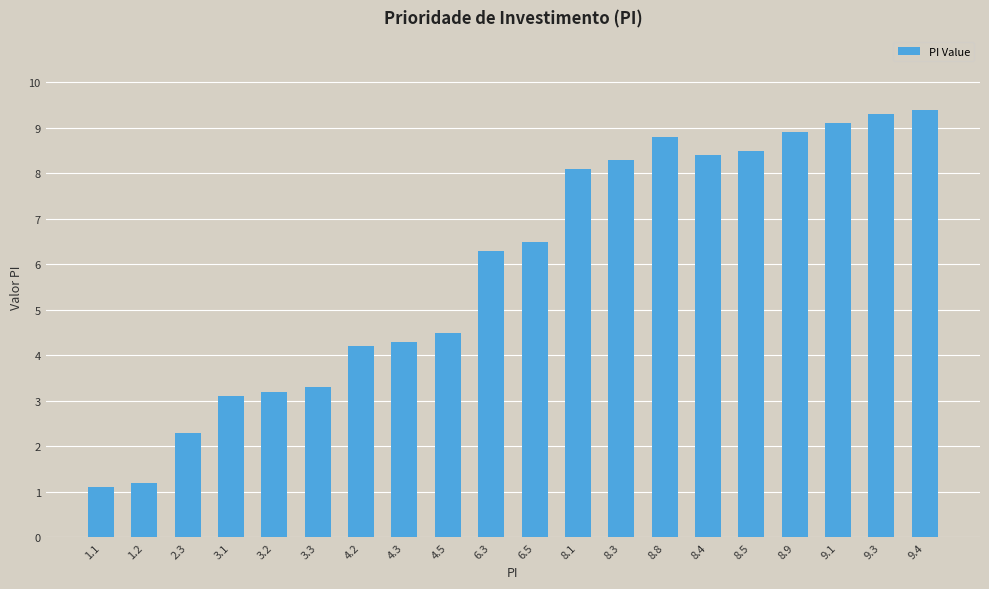

Rank the categories by value from lowest to highest.

1.1, 1.2, 2.3, 3.1, 3.2, 3.3, 4.2, 4.3, 4.5, 6.3, 6.5, 8.1, 8.3, 8.4, 8.5, 8.8, 8.9, 9.1, 9.3, 9.4